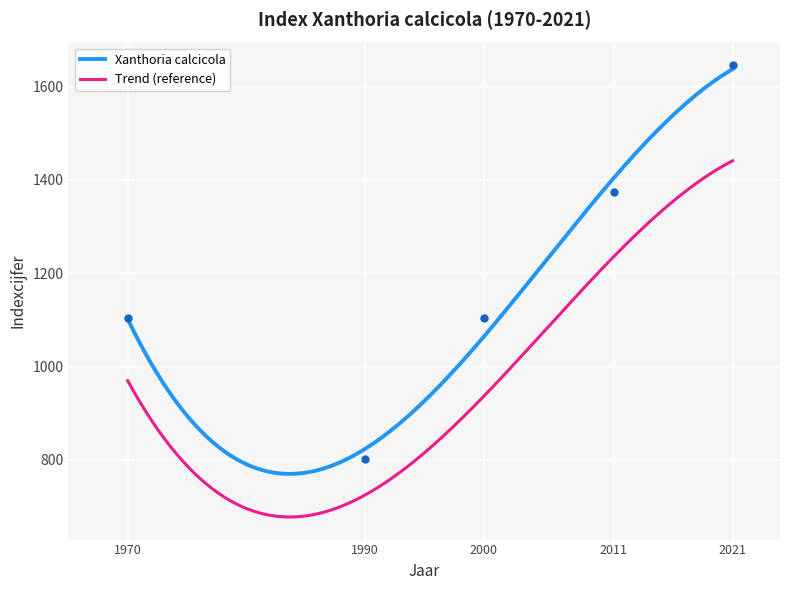

At which label is the value closest to 1223?

2000